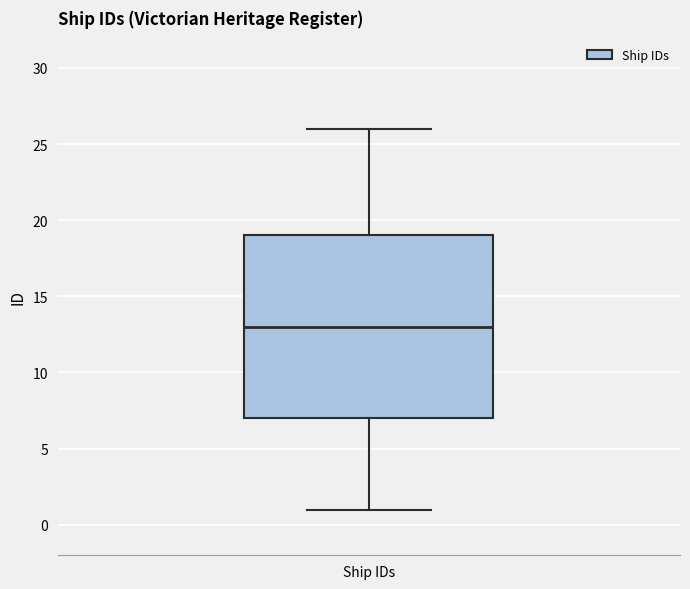

Transcribe this box plot: give where the median line is, the range the box spans, and where the two whiskers end, as read against the y-axis. The values are not printed on the chart, so give them approximately, as read against the axis.

median 13, box 7 to 19, whiskers 1 to 26